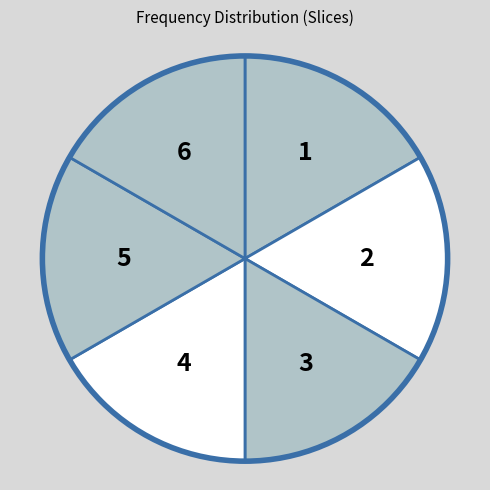

How many slices are in this pie chart?

6